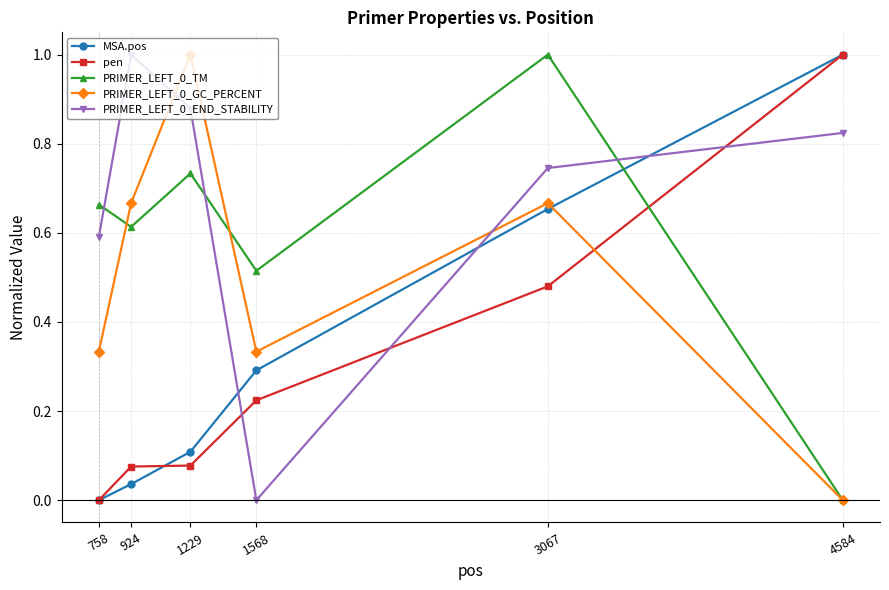

How many interior local peaks does the PRIMER_LEFT_0_END_STABILITY series have?

1